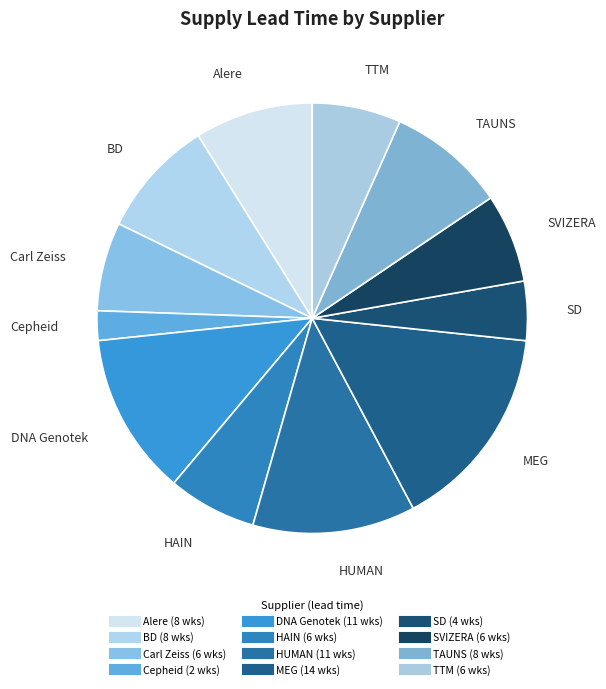

What percentage is NOT represented by MEG?

84.4%